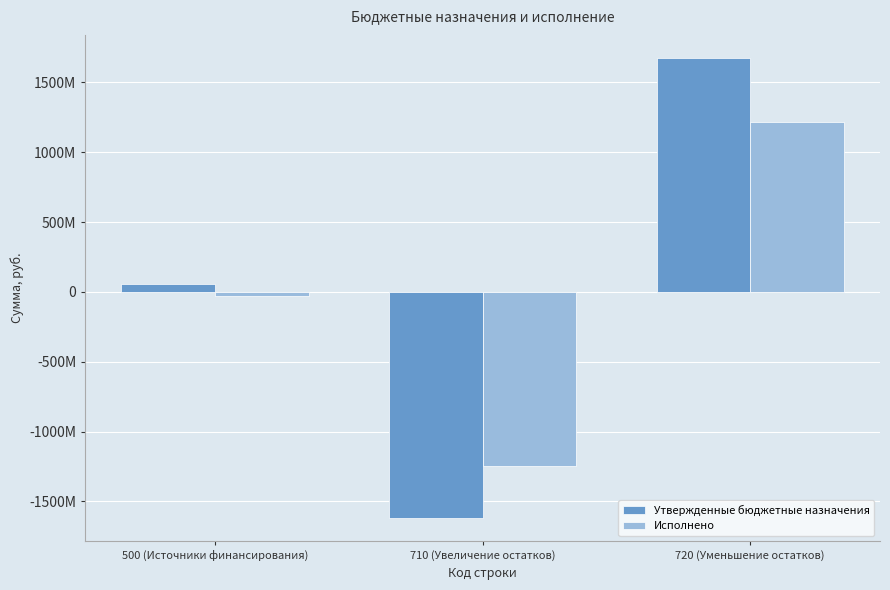

Which series has the widest spread of values?

Утвержденные бюджетные назначения